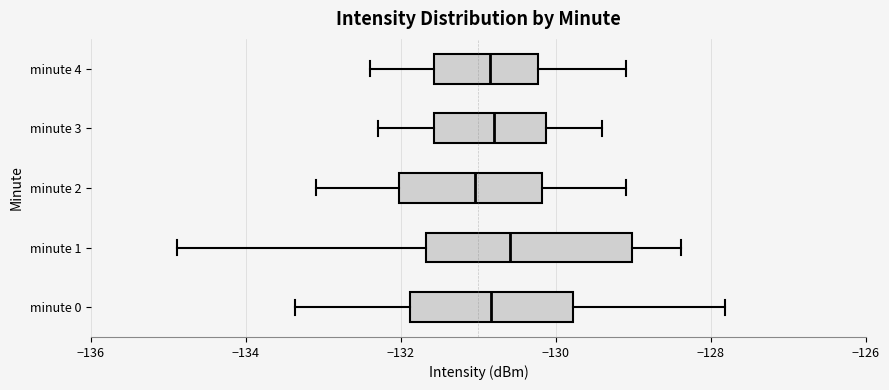

Reading bottom to top, transcribe this box plot: for each box, give where its median line is, the range the box spans, and where its two whiskers end, as read against the x-axis. The values are not printed on the chart, so give them approximately, as read against the axis.

minute 0: median -130.8, box -131.8 to -129.8, whiskers -133.4 to -127.8
minute 1: median -130.6, box -131.6 to -129.0, whiskers -134.8 to -128.4
minute 2: median -131.0, box -132.0 to -130.2, whiskers -133.0 to -129.0
minute 3: median -130.8, box -131.6 to -130.2, whiskers -132.2 to -129.4
minute 4: median -130.8, box -131.6 to -130.2, whiskers -132.4 to -129.0